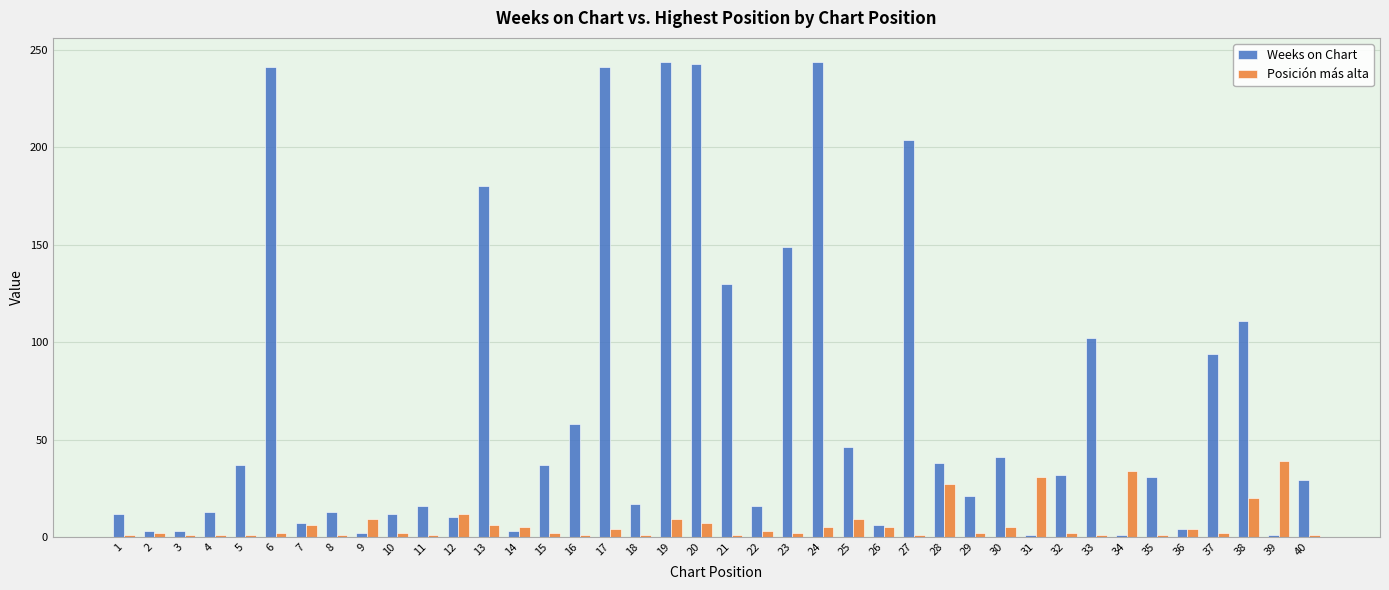

Which series has the largest range (max minus min)?

Weeks on Chart